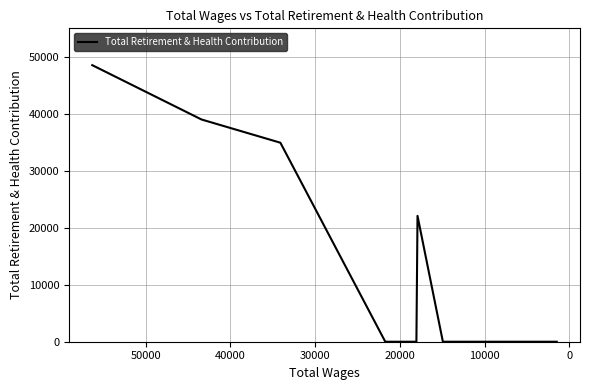

True or false: the data shows -25961 at 40000.

False